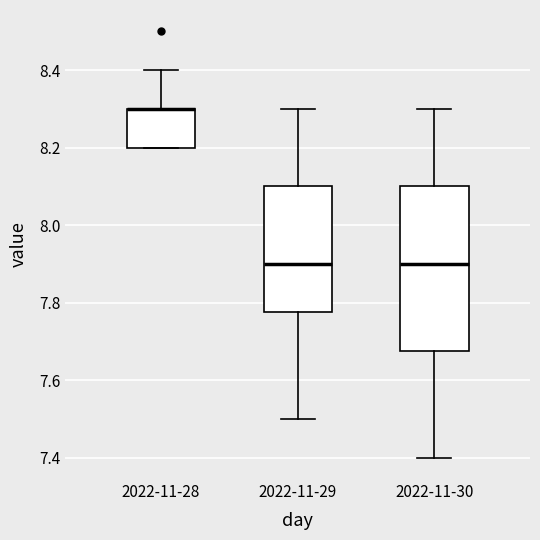

Where is the upper edge of the box for 2022-11-28 on the y-axis? The values are not printed on the chart, so give them approximately, as read against the axis.

8.30